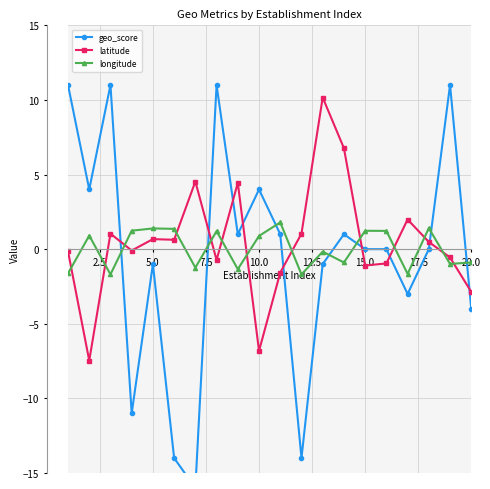

What is the minimum value shown in the chart?

-16.0